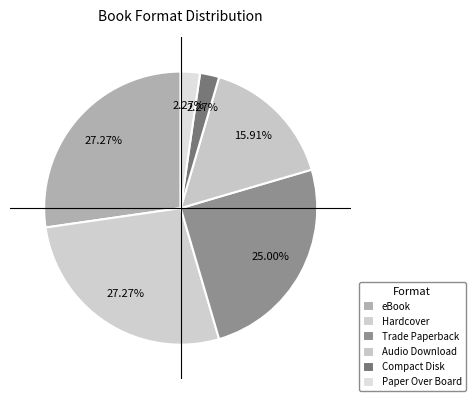

Is Audio Download the majority of the pie?

No